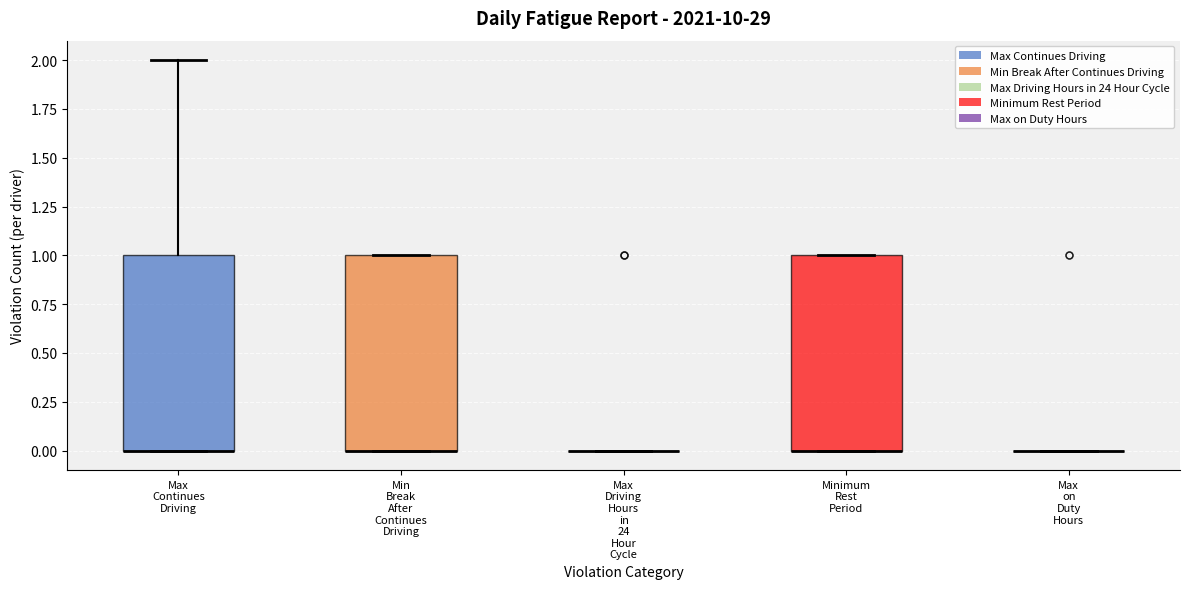

Reading left to right, transcribe this box plot: for each box, give where its median line is, the range the box spans, and where its two whiskers end, as read against the y-axis. The values are not printed on the chart, so give them approximately, as read against the axis.

Max Continues Driving: median 0 (drawn on the box's lower edge), box 0 to 1, whiskers 0 to 2
Min Break After Continues Driving: median 0 (drawn on the box's lower edge), box 0 to 1, whiskers 0 to 1
Max Driving Hours in 24 Hour Cycle: box collapsed to a line at 0, whiskers 0 to 0
Minimum Rest Period: median 0 (drawn on the box's lower edge), box 0 to 1, whiskers 0 to 1
Max on Duty Hours: box collapsed to a line at 0, whiskers 0 to 0